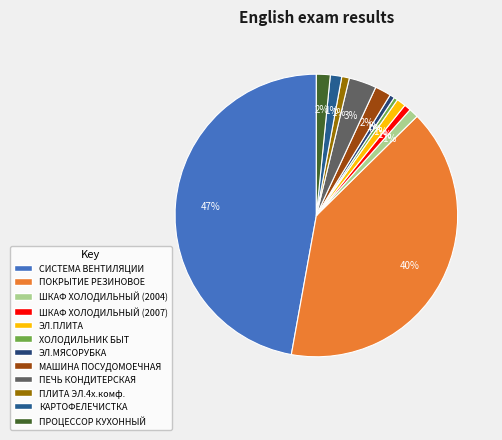

Combined, do ХОЛОДИЛЬНИК БЫТ and ПЕЧЬ КОНДИТЕРСКАЯ account for over 50%?

No